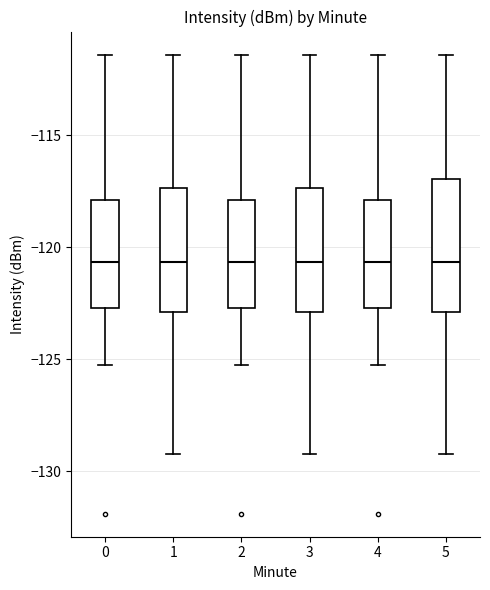

Reading left to right, transcribe this box plot: for each box, give where its median line is, the range the box spans, and where its two whiskers end, as read against the y-axis. The values are not printed on the chart, so give them approximately, as read against the axis.

0: median -120.5, box -122.5 to -118.0, whiskers -125.5 to -111.5
1: median -120.5, box -123.0 to -117.5, whiskers -129.0 to -111.5
2: median -120.5, box -122.5 to -118.0, whiskers -125.5 to -111.5
3: median -120.5, box -123.0 to -117.5, whiskers -129.0 to -111.5
4: median -120.5, box -122.5 to -118.0, whiskers -125.5 to -111.5
5: median -120.5, box -123.0 to -117.0, whiskers -129.0 to -111.5